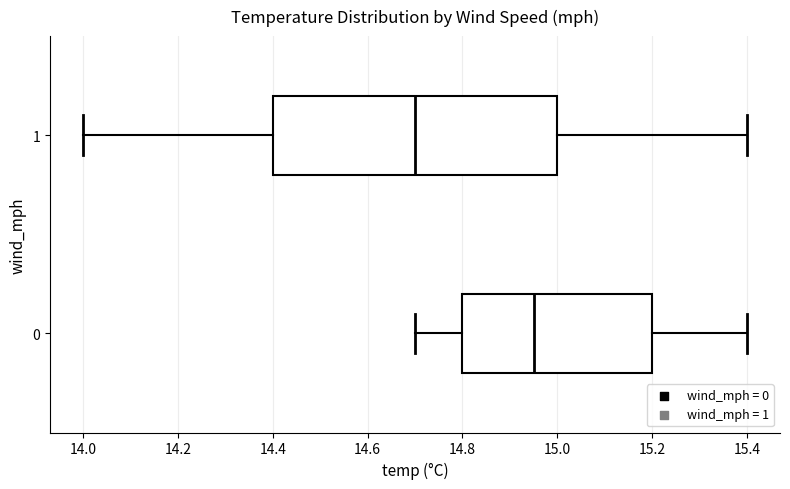

Reading bottom to top, transcribe this box plot: for each box, give where its median line is, the range the box spans, and where its two whiskers end, as read against the x-axis. The values are not printed on the chart, so give them approximately, as read against the axis.

0: median 14.96, box 14.80 to 15.20, whiskers 14.70 to 15.40
1: median 14.70, box 14.40 to 15.00, whiskers 14.00 to 15.40